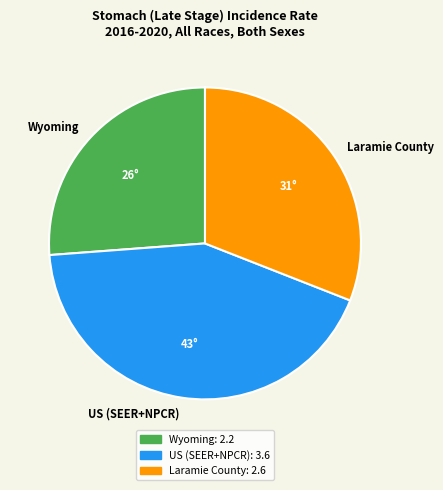

Which slice is the smallest?

Wyoming